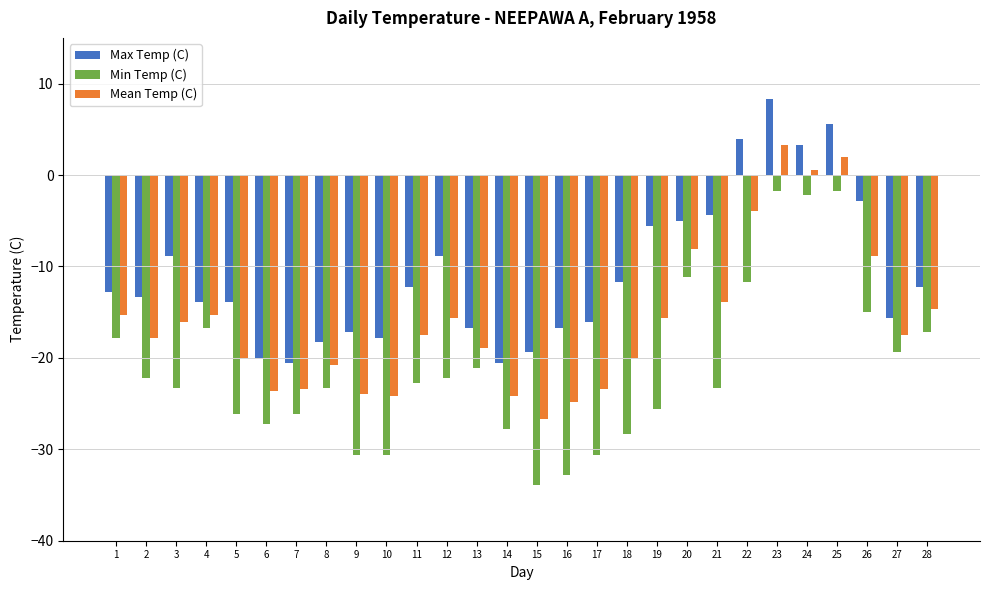

What is the sum of the Mean Temp (C) values at 25 and 18?

-18.0